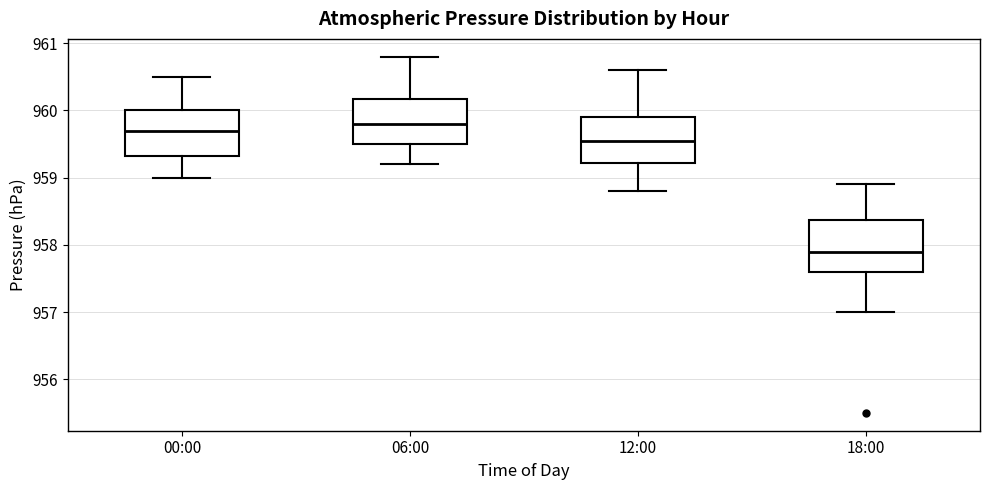

Reading left to right, read every box against the y-axis: the position of its median line, the range the box covers, and the ends of its whiskers. The values are not printed on the chart, so give them approximately, as read against the axis.

00:00: median 959.7, box 959.3 to 960.0, whiskers 959.0 to 960.5
06:00: median 959.8, box 959.5 to 960.2, whiskers 959.2 to 960.8
12:00: median 959.6, box 959.2 to 959.9, whiskers 958.8 to 960.6
18:00: median 957.9, box 957.6 to 958.4, whiskers 957.0 to 958.9